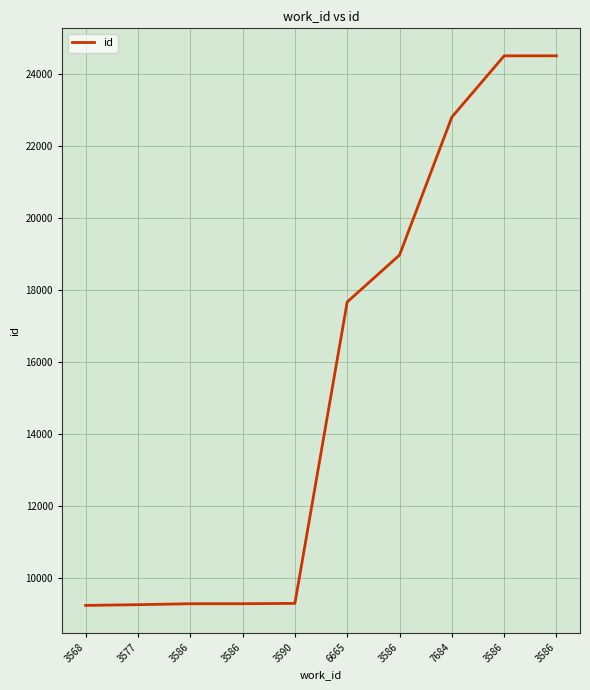

At which category does the chart reach its minimum across all series?

3568